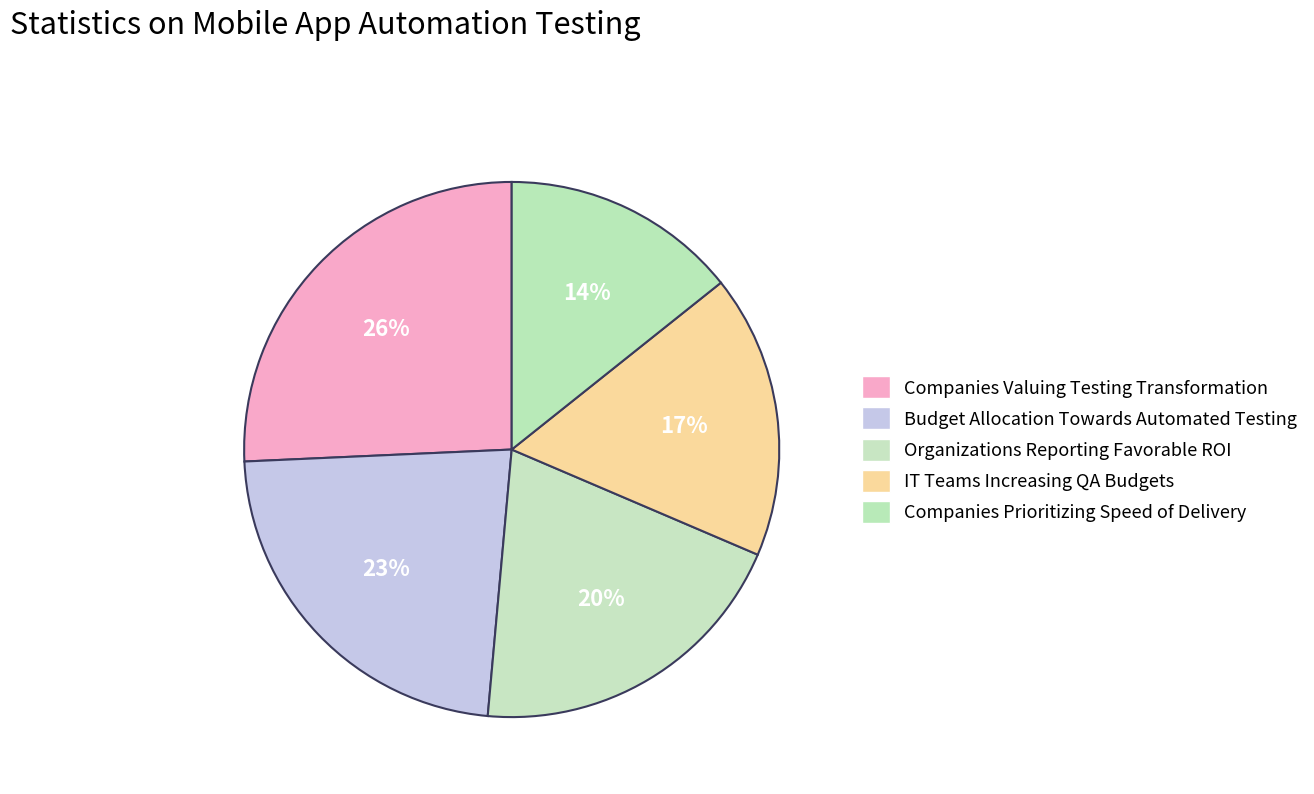

How many segments does this pie chart have?

5